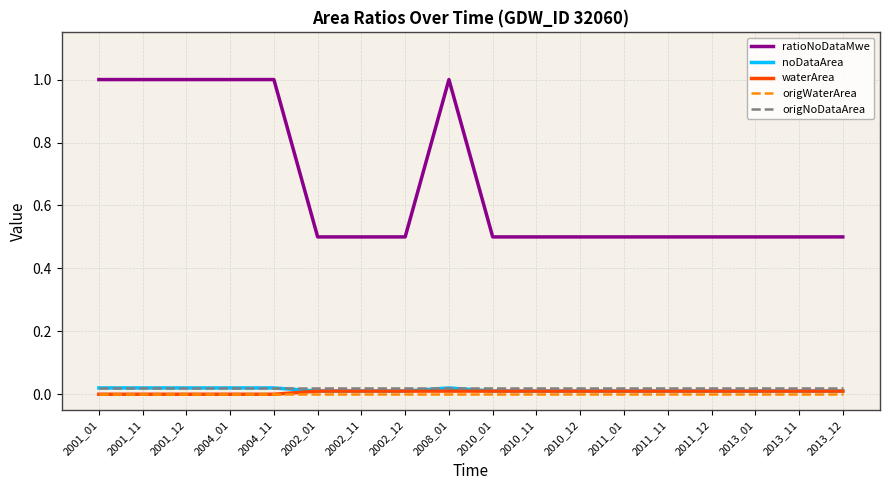

Is the value of ratioNoDataMwe at 2013_01 greater than the value of origWaterArea at 2008_01?

Yes